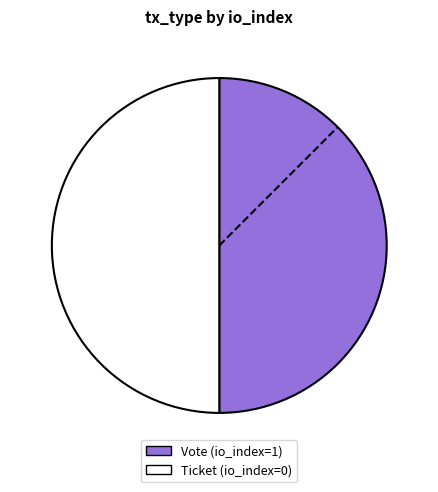

Is it true that Ticket (io_index=0) is 12% of the pie?

False